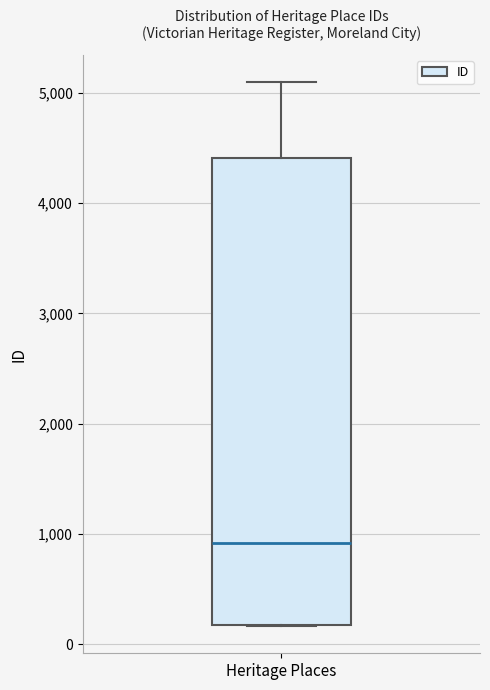

Where is the upper edge of the box for Heritage Places on the y-axis? The values are not printed on the chart, so give them approximately, as read against the axis.

4400